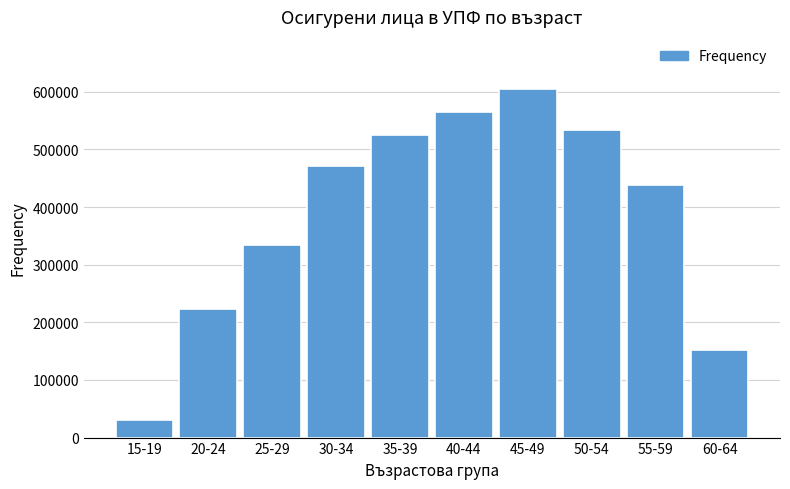

Reading left to right, what are all the values shown in this chart?

29671	223720	333528	470714	524569	565252	604550	534174	438808	151660